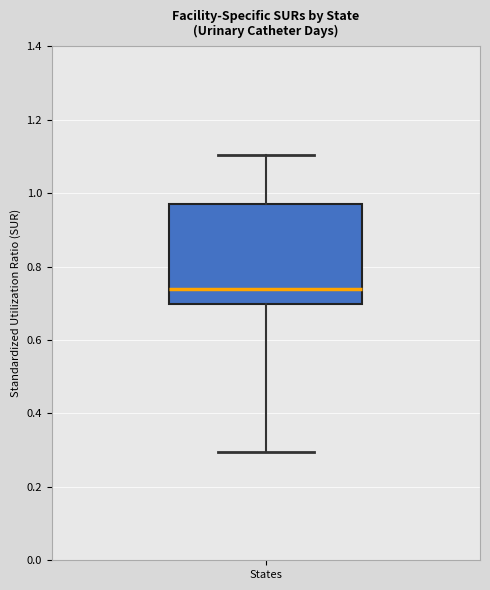

Where does the median line of the box for States sit on the y-axis? The values are not printed on the chart, so give them approximately, as read against the axis.

0.74